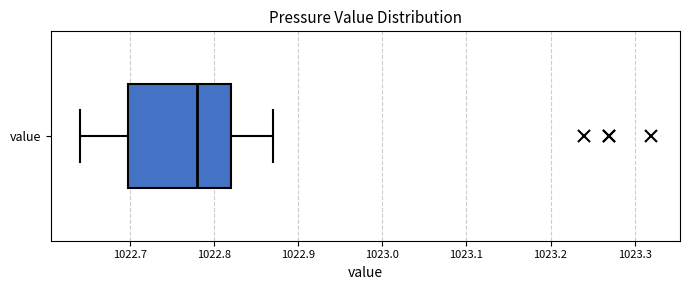

Transcribe this box plot: give where the median line is, the range the box spans, and where the two whiskers end, as read against the x-axis. The values are not printed on the chart, so give them approximately, as read against the axis.

median 1022.78, box 1022.70 to 1022.82, whiskers 1022.64 to 1022.87